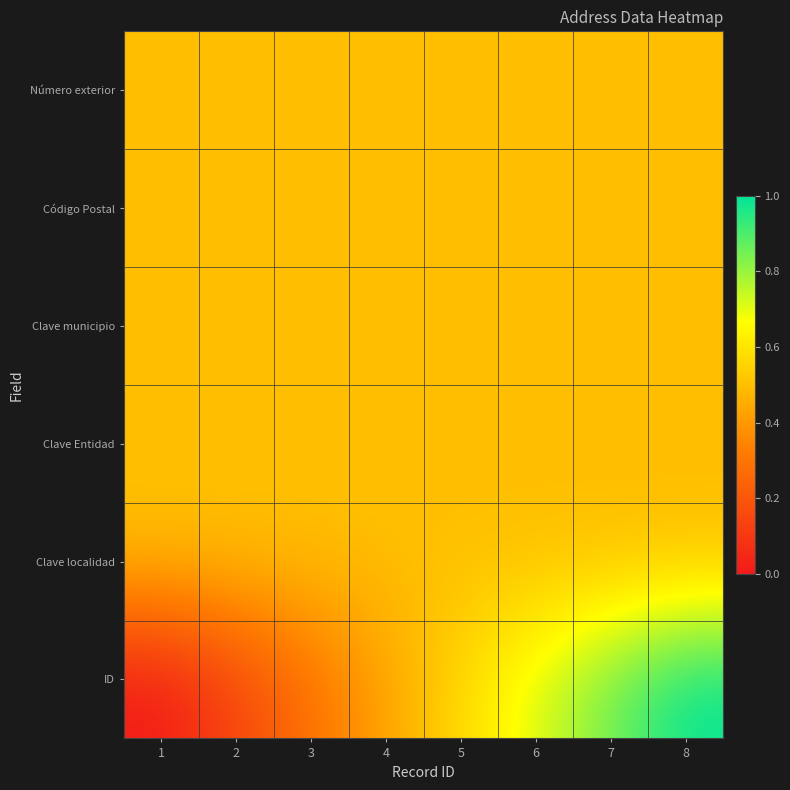

Which label corresponds to the smallest value in the chart?

1